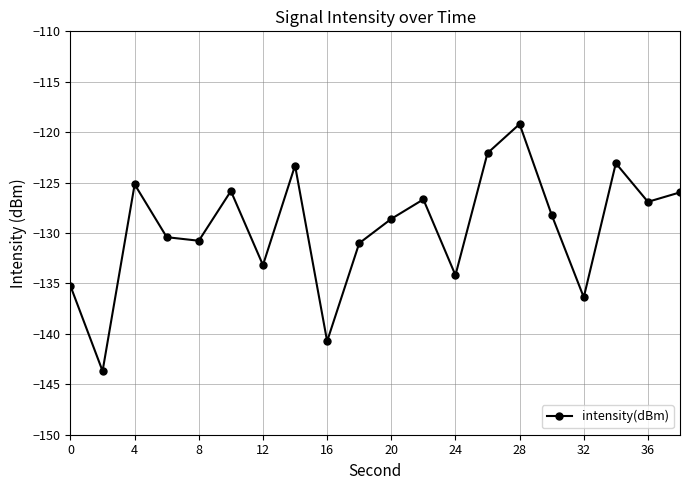

What is the difference between the maximum and minimum values?

24.5